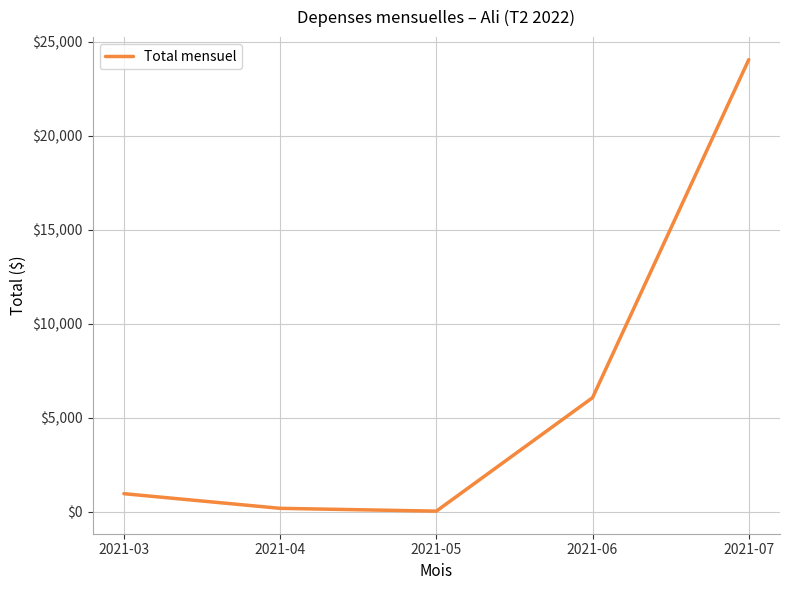

What is the difference between the maximum and second lowest values?

23887.8